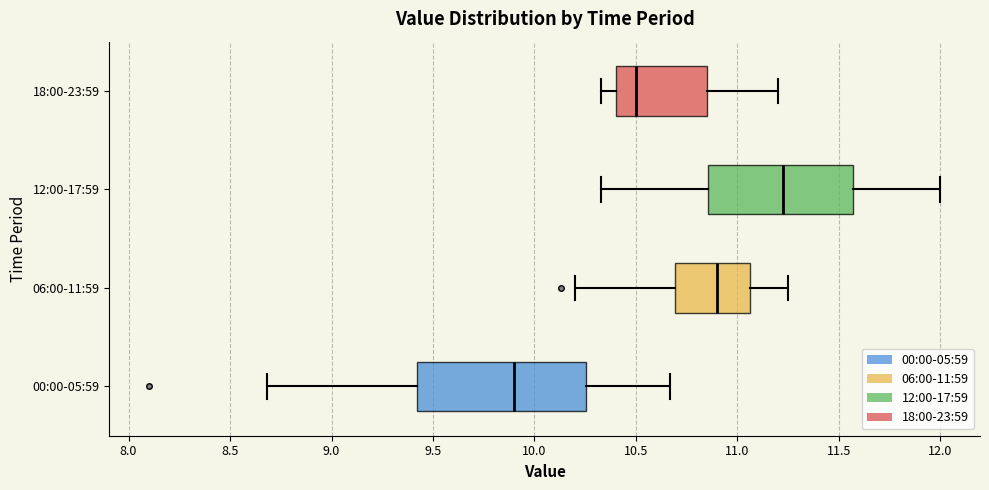

Reading bottom to top, transcribe this box plot: for each box, give where its median line is, the range the box spans, and where its two whiskers end, as read against the x-axis. The values are not printed on the chart, so give them approximately, as read against the axis.

00:00-05:59: median 9.90, box 9.40 to 10.25, whiskers 8.70 to 10.65
06:00-11:59: median 10.90, box 10.70 to 11.05, whiskers 10.20 to 11.25
12:00-17:59: median 11.25, box 10.85 to 11.55, whiskers 10.35 to 12.00
18:00-23:59: median 10.50, box 10.40 to 10.85, whiskers 10.35 to 11.20